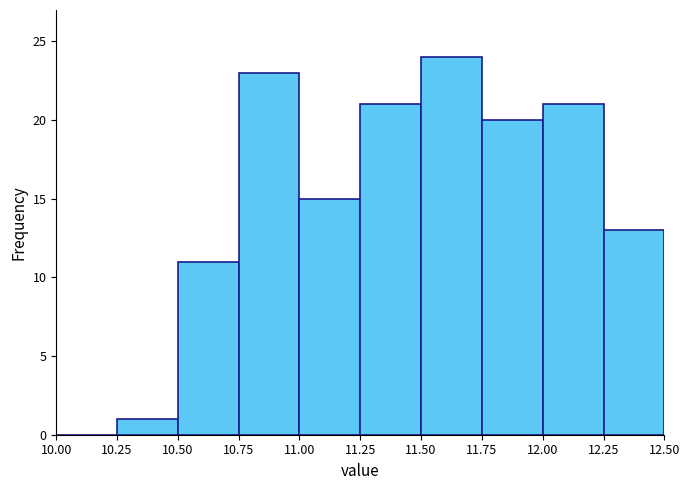

Reading left to right, list every bar in this chart as the range it spans on the x-axis followed by its height. The values are not printed on the chart, so give them approximately, as read against the axis.

10.00 to 10.25: 0
10.25 to 10.50: 1
10.50 to 10.75: 11
10.75 to 11.00: 23
11.00 to 11.25: 15
11.25 to 11.50: 21
11.50 to 11.75: 24
11.75 to 12.00: 20
12.00 to 12.25: 21
12.25 to 12.50: 13